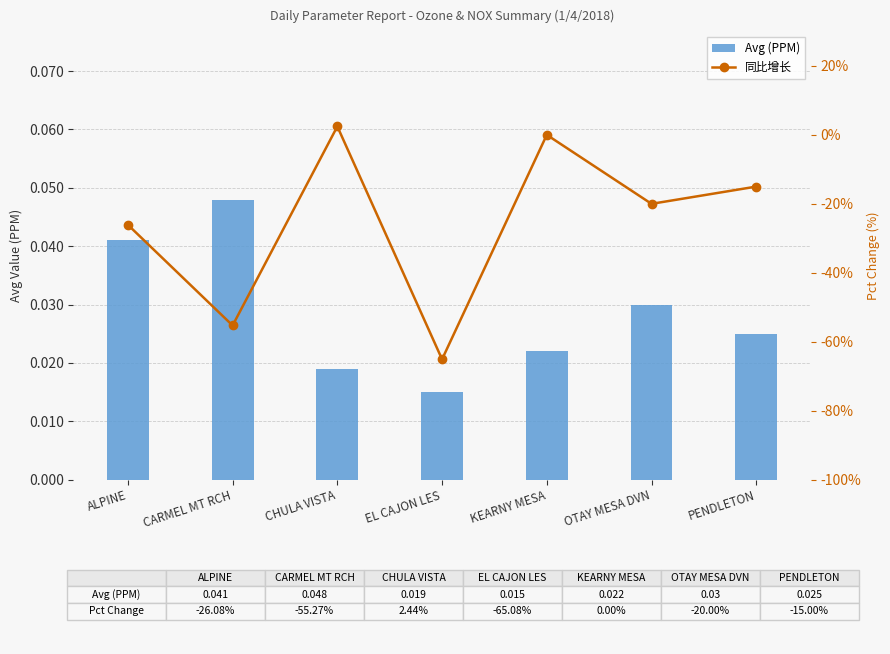

List the series in order of their overall mean, highest first.

Avg (PPM), 同比增长